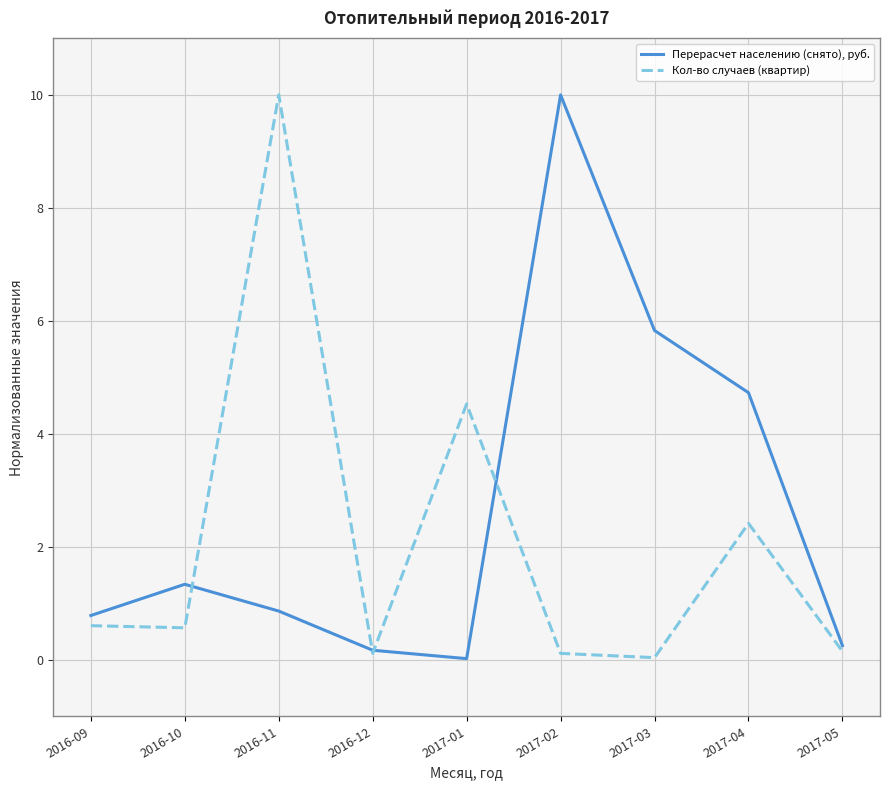

Where is Кол-во случаев (квартир) nearest to the value 5?

2017-01